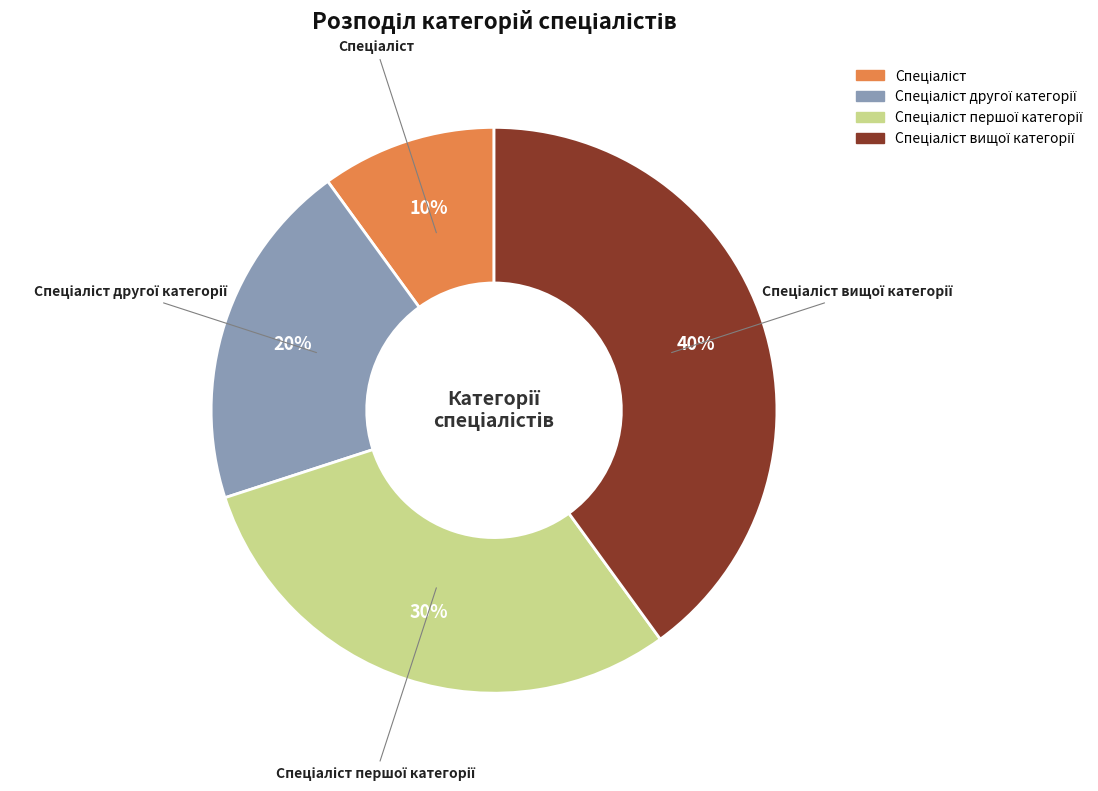

Is there any slice that represents more than half of the pie?

No